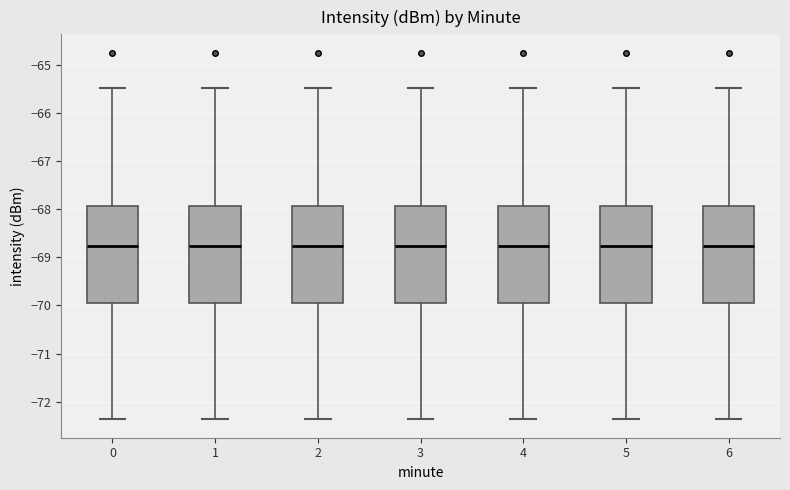

Reading left to right, read every box against the y-axis: the position of its median line, the range the box covers, and the ends of its whiskers. The values are not printed on the chart, so give them approximately, as read against the axis.

0: median -68.8, box -69.9 to -67.9, whiskers -72.4 to -65.5
1: median -68.8, box -69.9 to -67.9, whiskers -72.4 to -65.5
2: median -68.8, box -69.9 to -67.9, whiskers -72.4 to -65.5
3: median -68.8, box -69.9 to -67.9, whiskers -72.4 to -65.5
4: median -68.8, box -69.9 to -67.9, whiskers -72.4 to -65.5
5: median -68.8, box -69.9 to -67.9, whiskers -72.4 to -65.5
6: median -68.8, box -69.9 to -67.9, whiskers -72.4 to -65.5